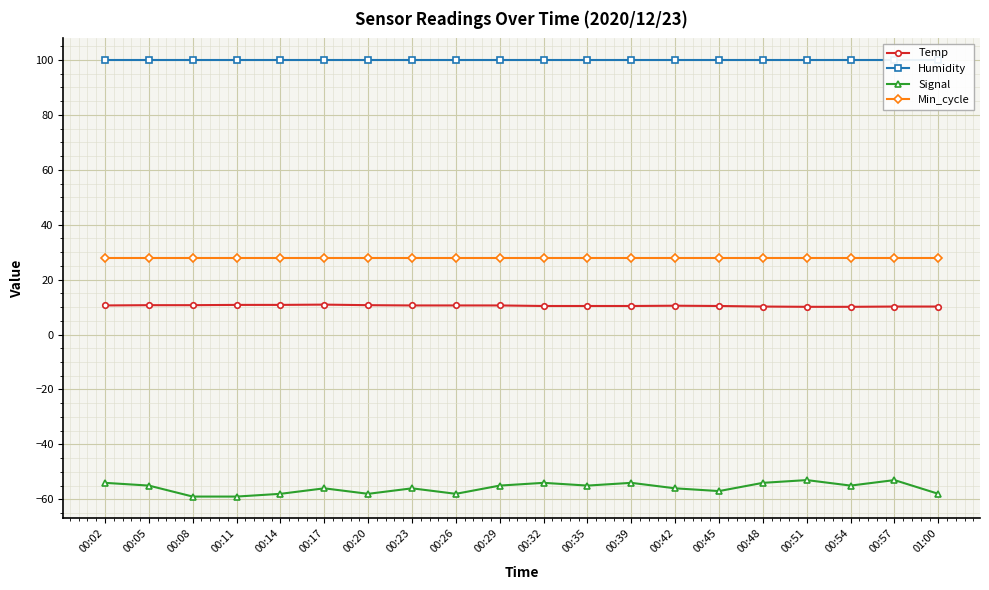

What is the sum of the Min_cycle values at 00:57 and 00:02?

56.0